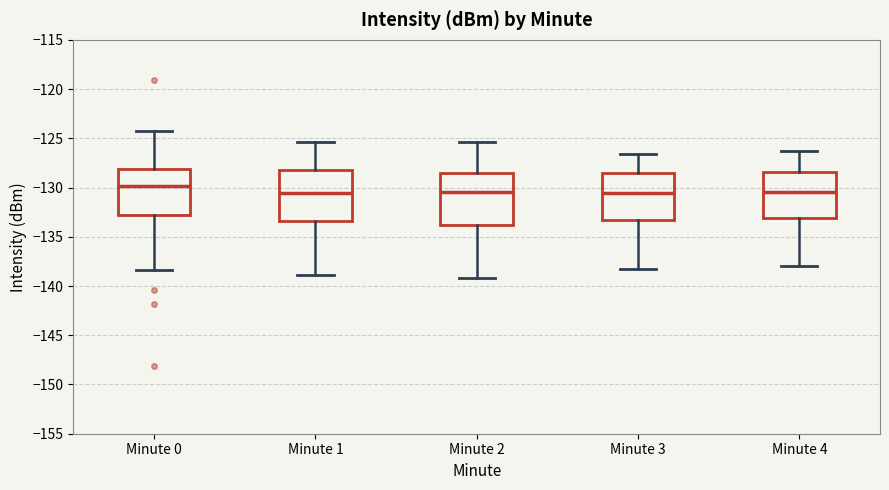

Reading left to right, read every box against the y-axis: the position of its median line, the range the box covers, and the ends of its whiskers. The values are not printed on the chart, so give them approximately, as read against the axis.

Minute 0: median -130.0, box -132.5 to -128.0, whiskers -138.5 to -124.5
Minute 1: median -130.5, box -133.5 to -128.0, whiskers -139.0 to -125.5
Minute 2: median -130.5, box -134.0 to -128.5, whiskers -139.0 to -125.5
Minute 3: median -130.5, box -133.5 to -128.5, whiskers -138.5 to -126.5
Minute 4: median -130.5, box -133.0 to -128.5, whiskers -138.0 to -126.5